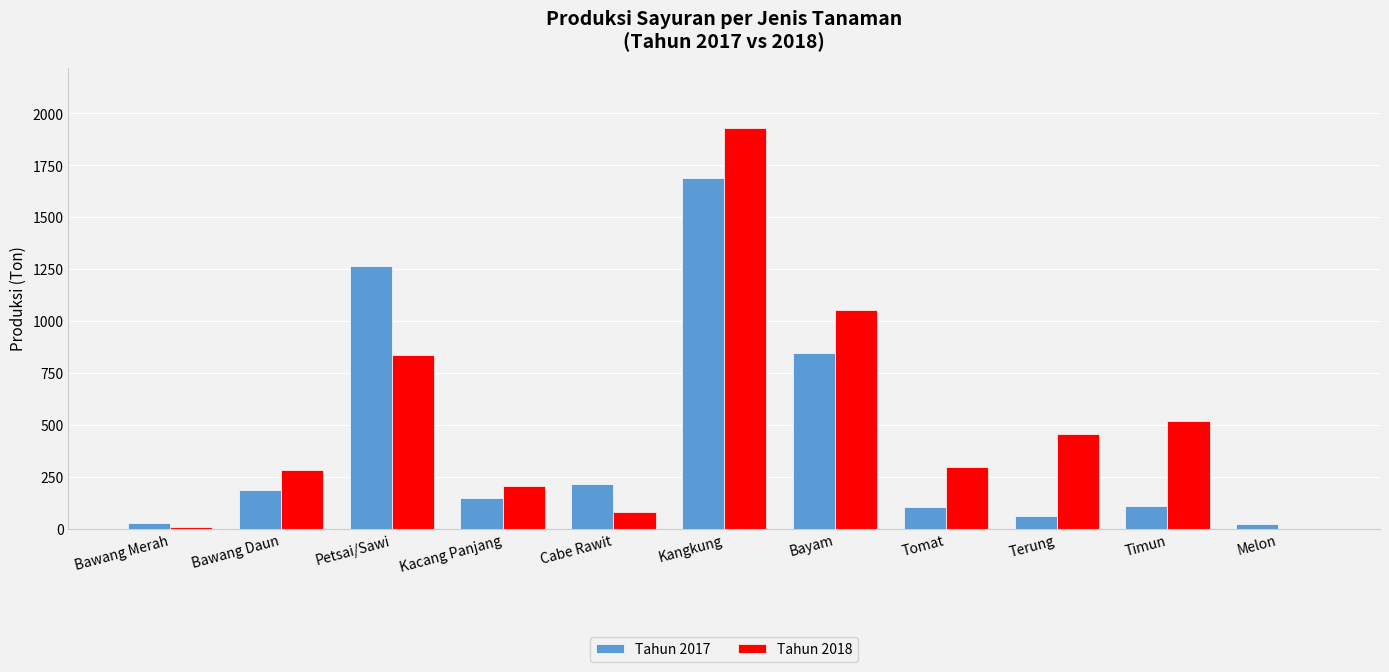

What value does the Tahun 2018 series have at Petsai/Sawi?

834.7